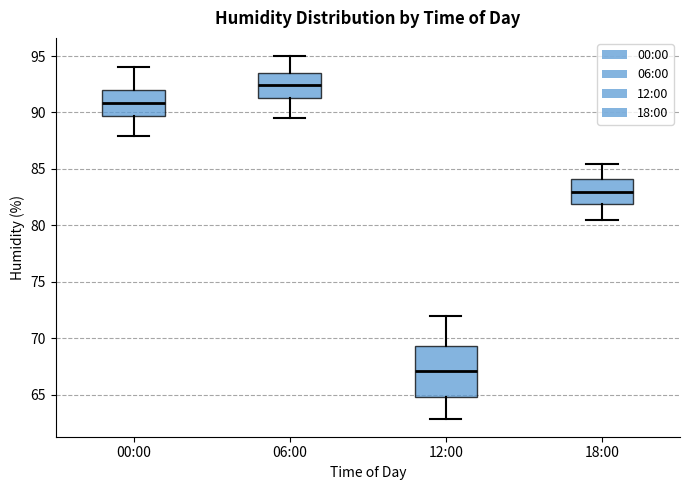

Reading left to right, transcribe this box plot: for each box, give where its median line is, the range the box spans, and where its two whiskers end, as read against the y-axis. The values are not printed on the chart, so give them approximately, as read against the axis.

00:00: median 91.0, box 89.5 to 92.0, whiskers 88.0 to 94.0
06:00: median 92.5, box 91.5 to 93.5, whiskers 89.5 to 95.0
12:00: median 67.0, box 65.0 to 69.5, whiskers 63.0 to 72.0
18:00: median 83.0, box 82.0 to 84.0, whiskers 80.5 to 85.5